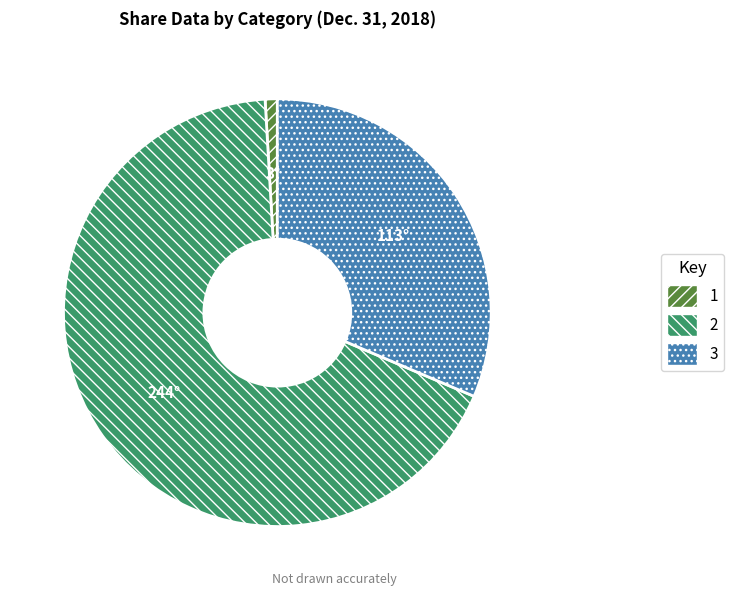

Count the number of slices in the pie.

3